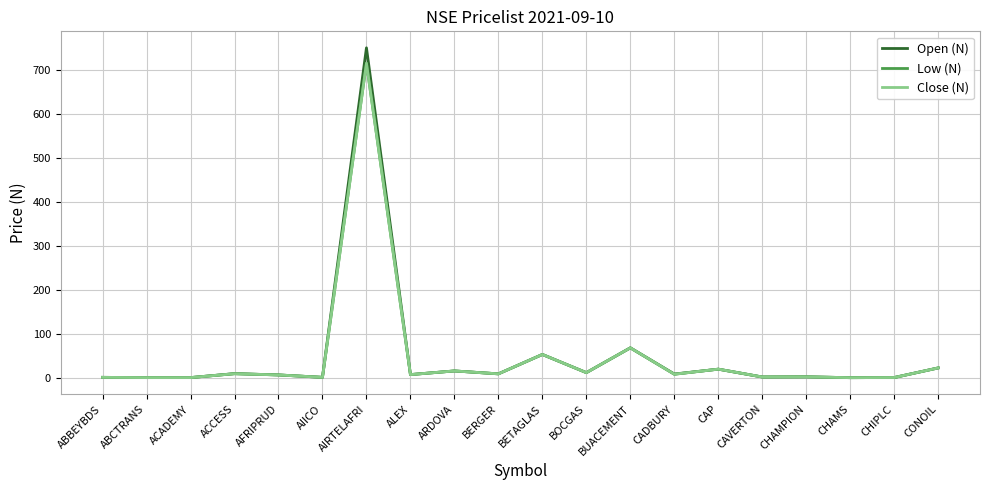

What is the sum of all Close (N) values?

952.0